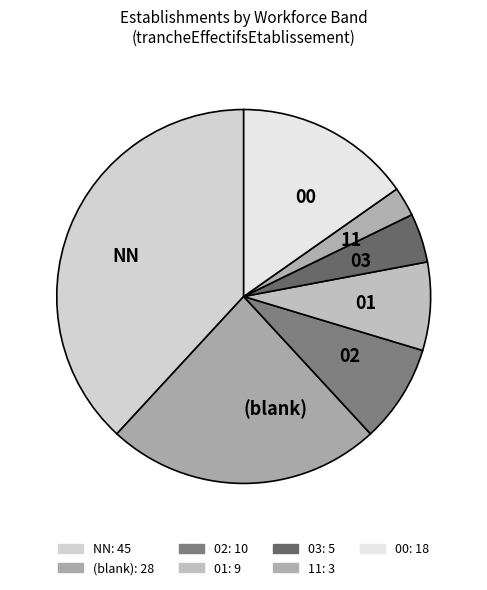

Count the number of slices in the pie.

7